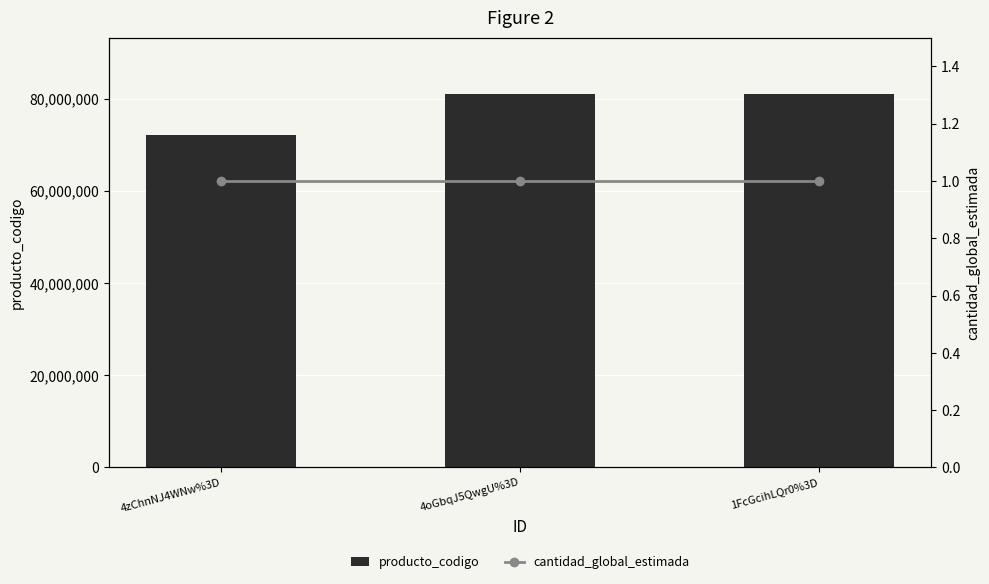

At how many categories does at least one series exceed 591593?

3